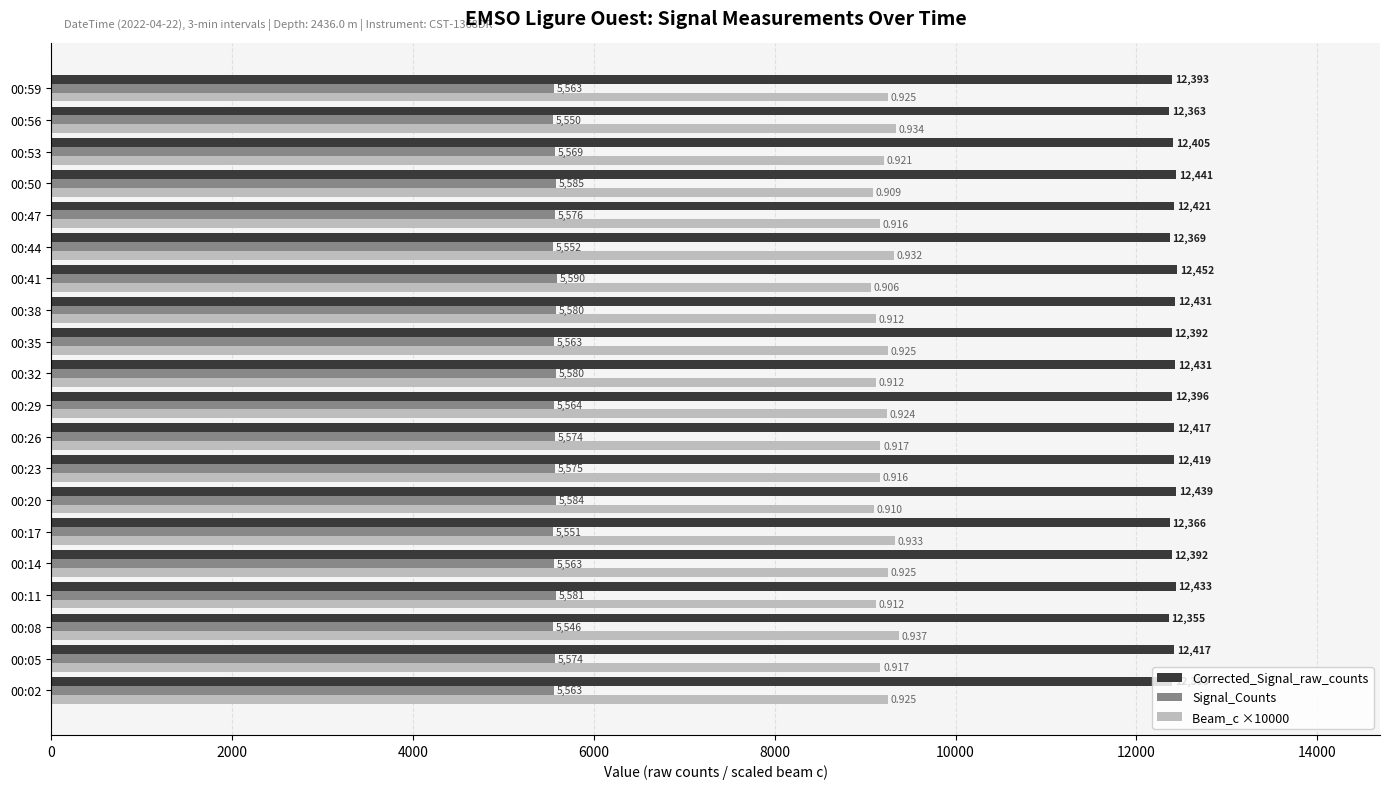

At which category is the sum across all series the highest?

00:08